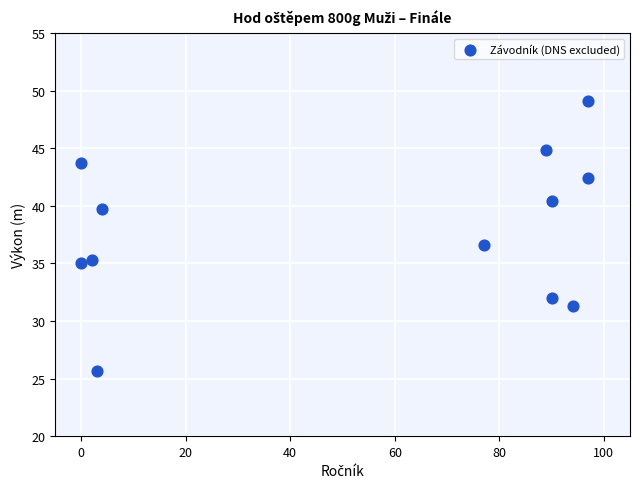

What is the average Y value?

38.0